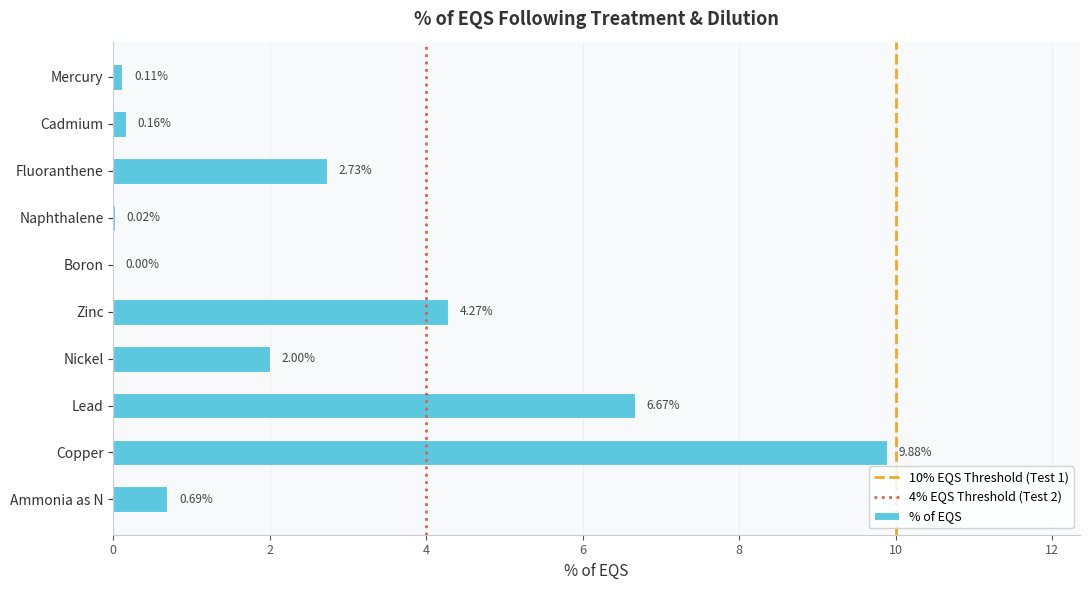

At which category does the chart reach its peak across all series?

Copper